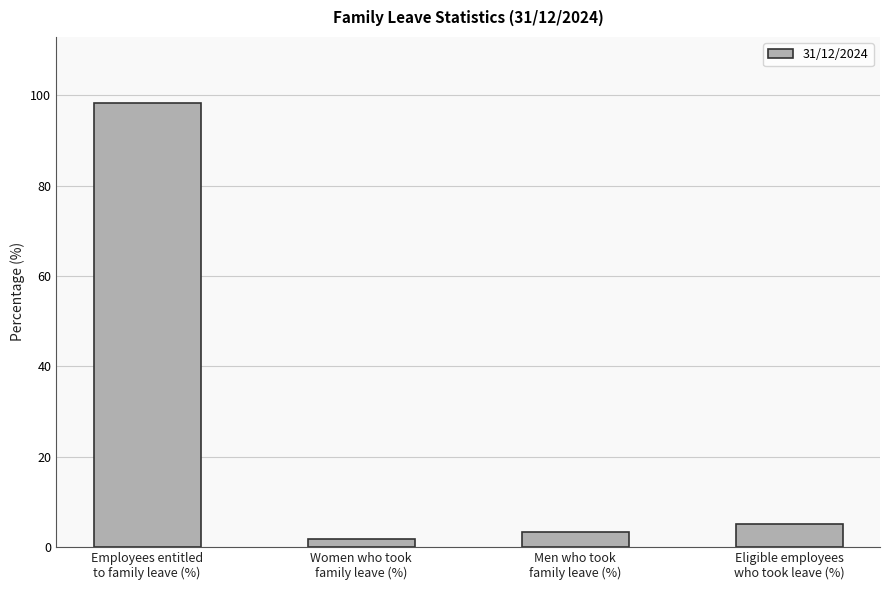

How many data points are less than 5?

2